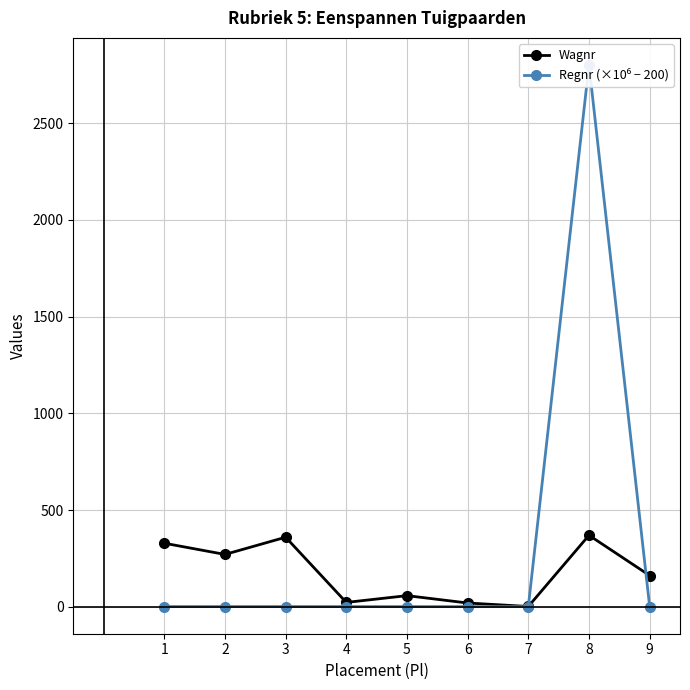

At which label does Wagnr first exceed 162?

1